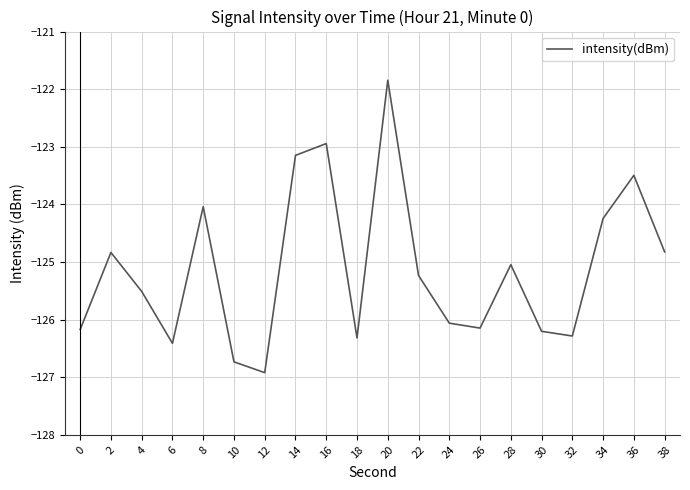

Is it true that the value at 10 is -56.5?

False